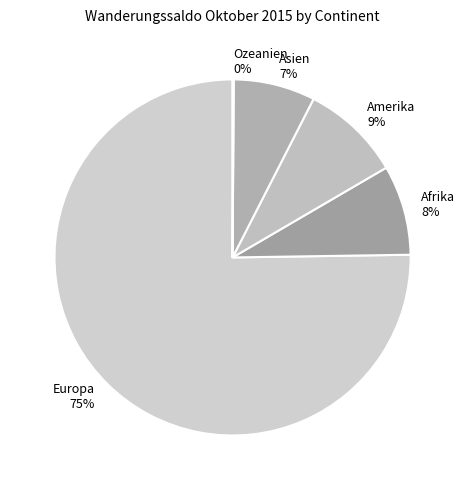

True or false: Europa accounts for 88% of the total.

False